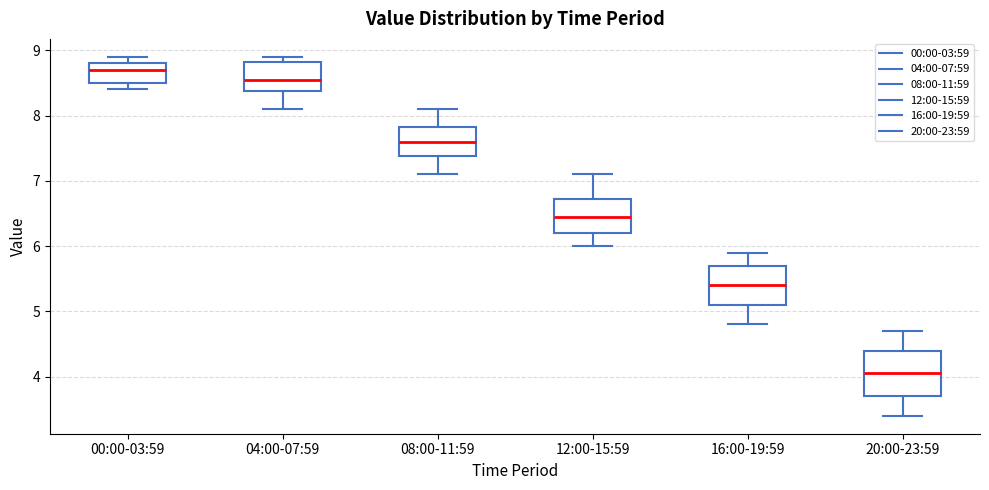

Where is the lower edge of the box for 20:00-23:59 on the y-axis? The values are not printed on the chart, so give them approximately, as read against the axis.

3.7